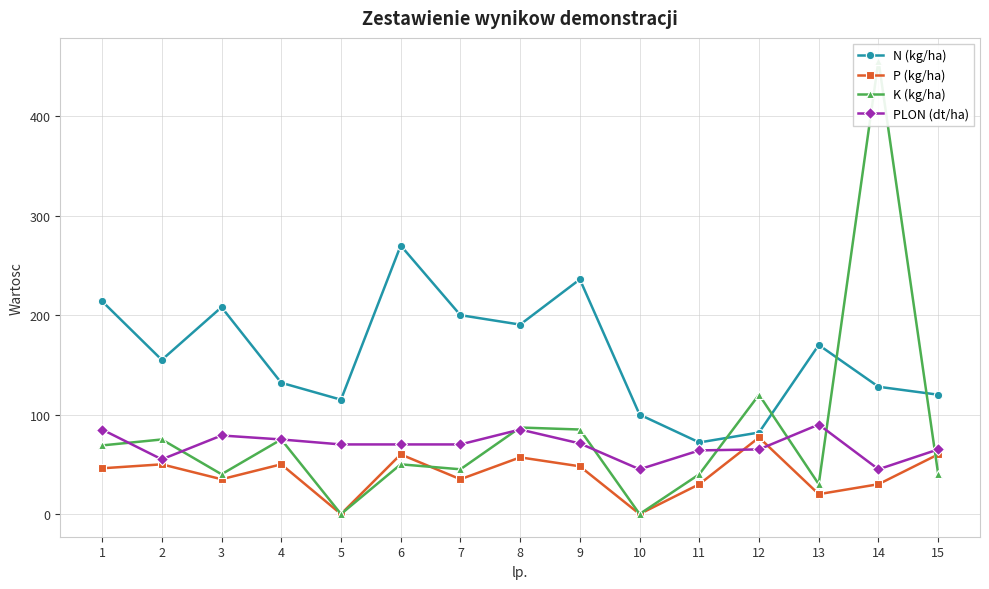

Where is the first local maximum for N (kg/ha)?

3